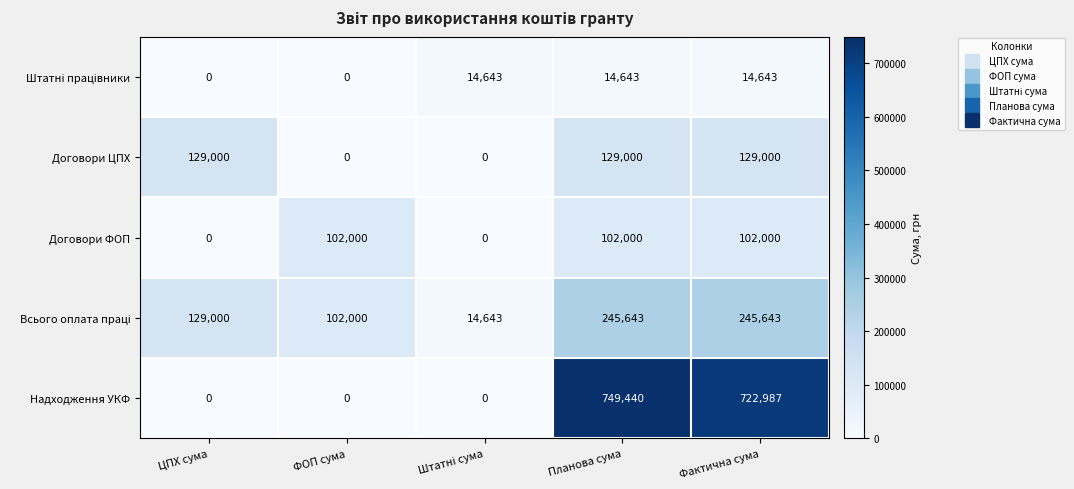

Between ФОП сума and Планова сума, which series saw the biggest shift?

Надходження УКФ